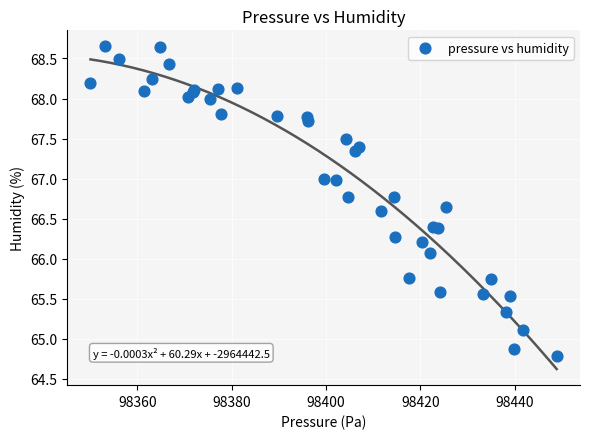

What Y value in the scatter plot is closest to 66?

66.1